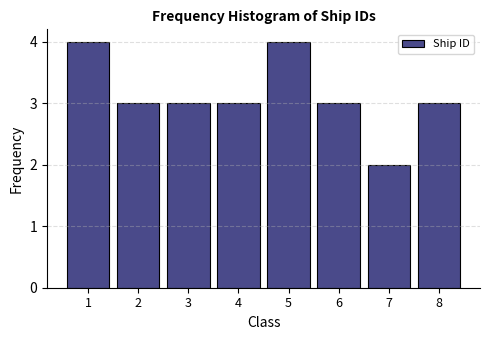

Reading right to left, extract all data points from this chart.

8=3	7=2	6=3	5=4	4=3	3=3	2=3	1=4